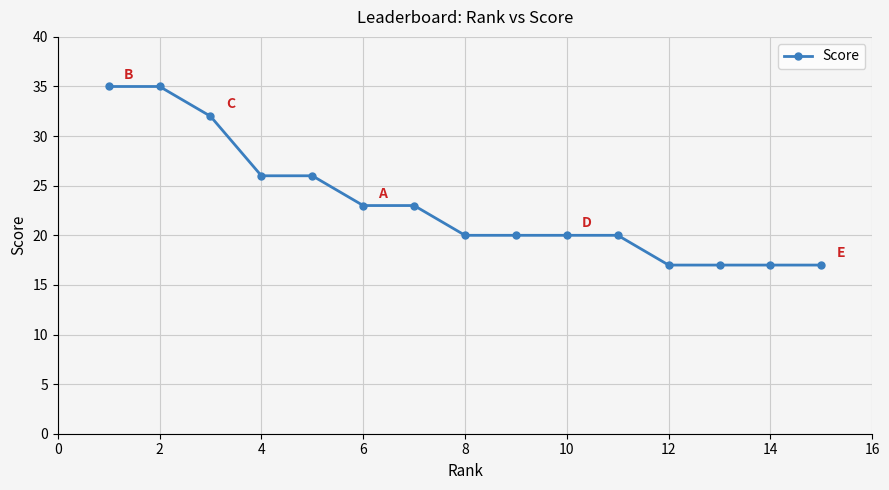

What is the average value?

23